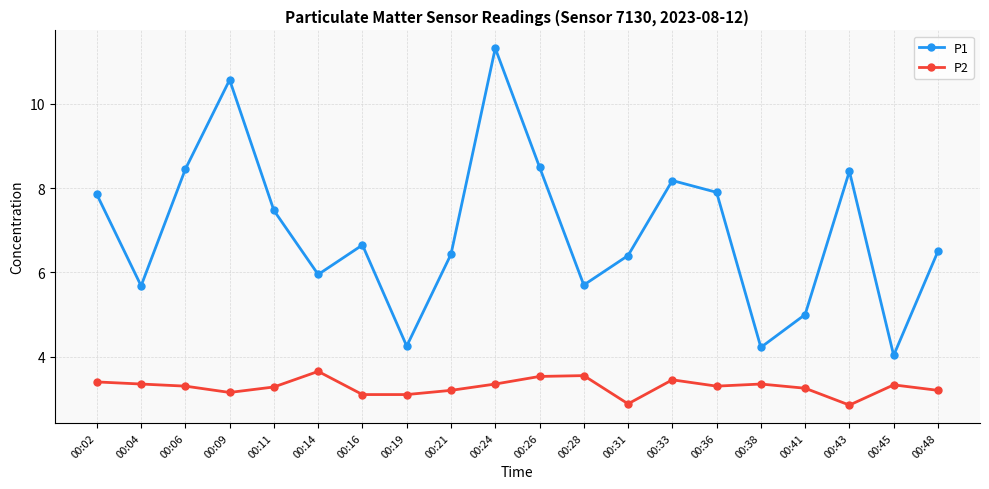

Rank the series at 00:21 from highest to lowest value.

P1, P2